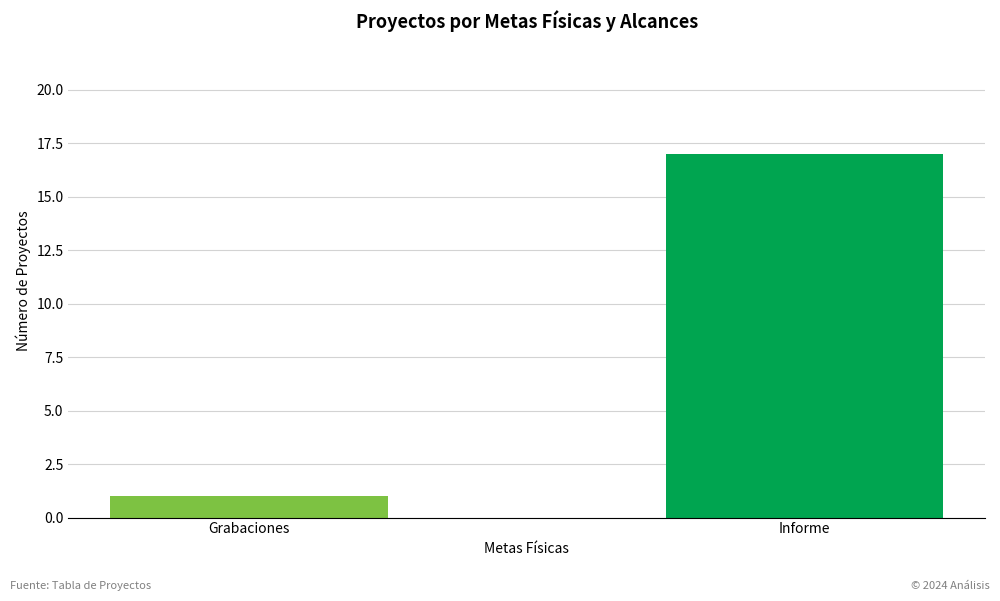

What is the ratio of the value at Grabaciones to the value at Informe?

0.1